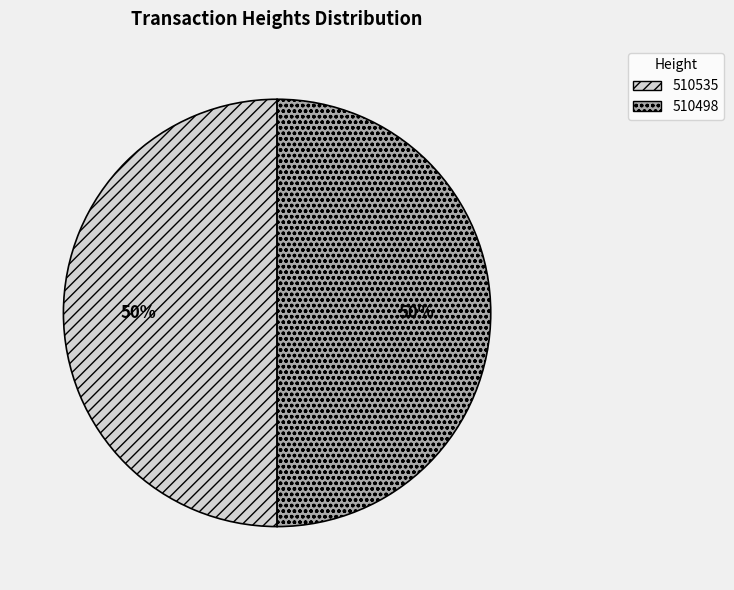

Is it true that 510535 is 37% of the pie?

False